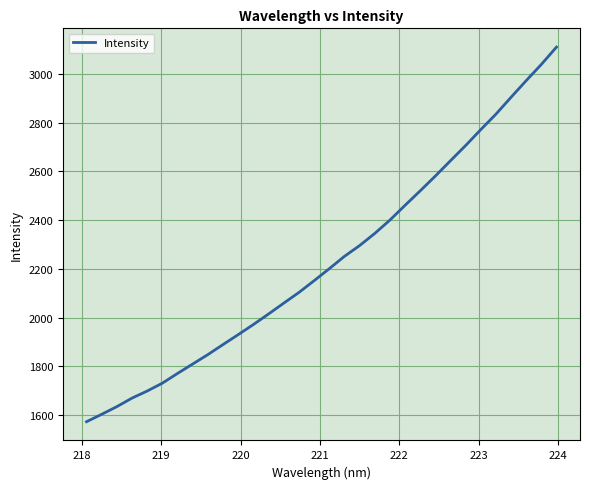

How many lines are shown in the chart?

1